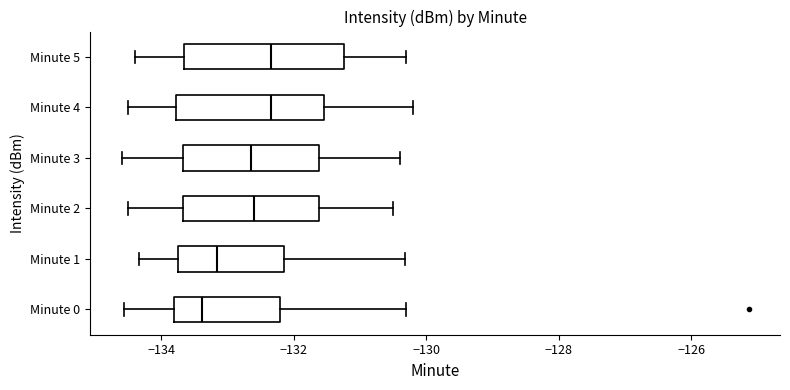

Reading bottom to top, read every box against the x-axis: the position of its median line, the range the box covers, and the ends of its whiskers. The values are not printed on the chart, so give them approximately, as read against the axis.

Minute 0: median -133.4, box -133.8 to -132.2, whiskers -134.6 to -130.4
Minute 1: median -133.2, box -133.8 to -132.2, whiskers -134.4 to -130.4
Minute 2: median -132.6, box -133.6 to -131.6, whiskers -134.4 to -130.4
Minute 3: median -132.6, box -133.6 to -131.6, whiskers -134.6 to -130.4
Minute 4: median -132.4, box -133.8 to -131.6, whiskers -134.4 to -130.2
Minute 5: median -132.4, box -133.6 to -131.2, whiskers -134.4 to -130.2